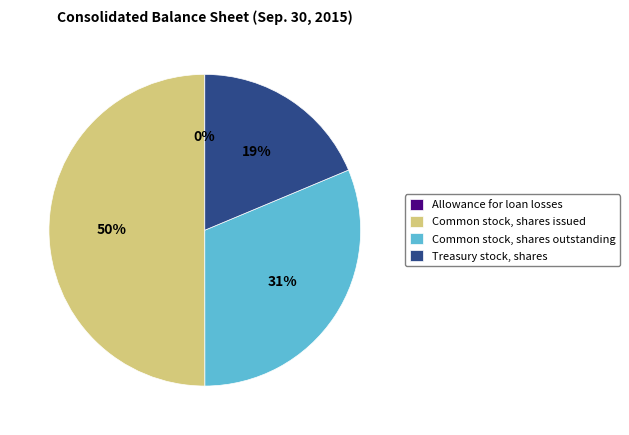

To the nearest percent, what portion does Common stock, shares issued represent?

50%